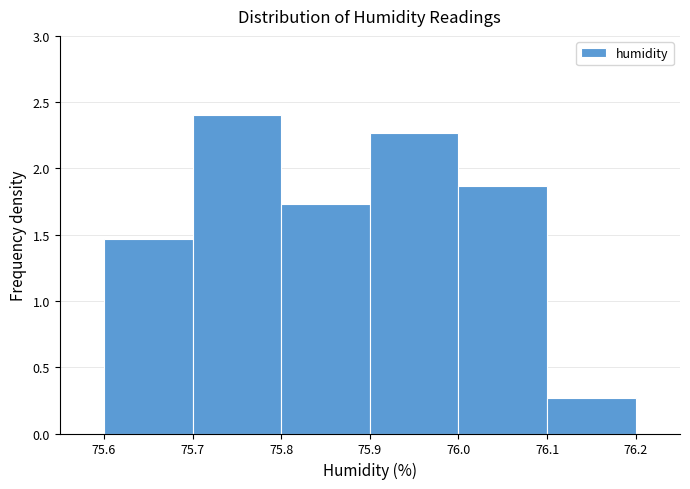

How tall is the bar that spans 75.6 to 75.7 on the x-axis? The values are not printed on the chart, so give them approximately, as read against the axis.

1.45